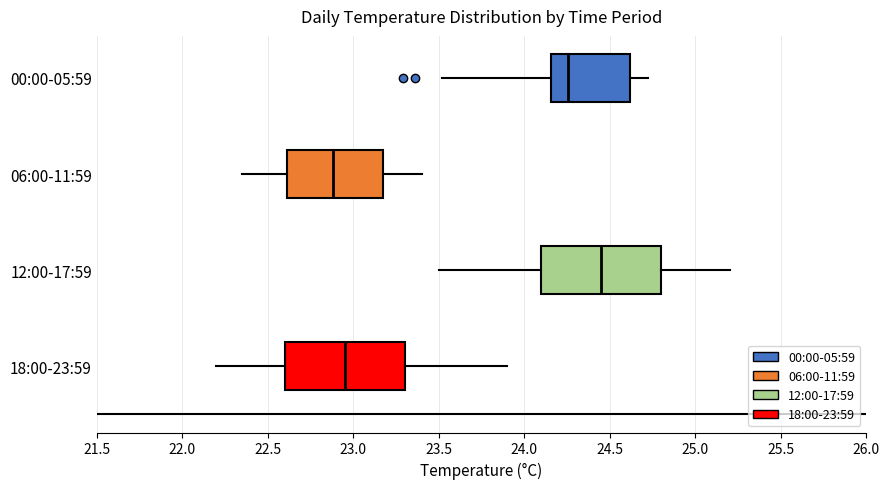

Where is the right edge of the box for 00:00-05:59 on the x-axis? The values are not printed on the chart, so give them approximately, as read against the axis.

24.60